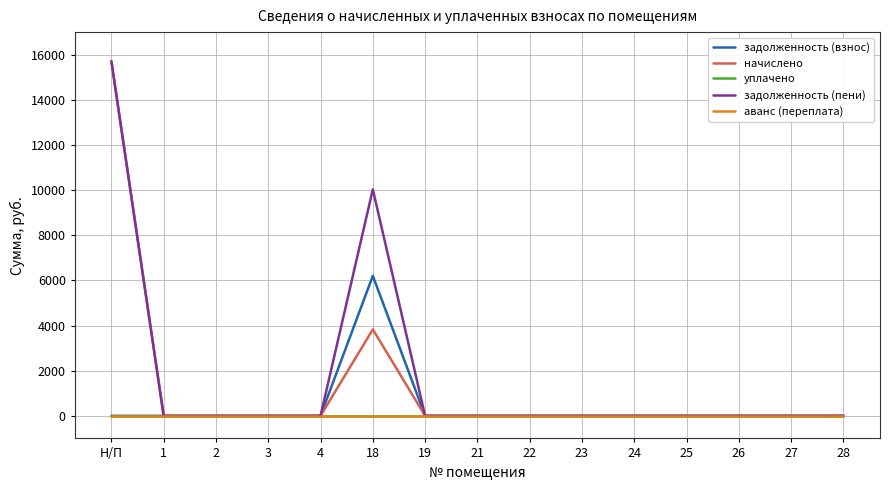

Reading left to right, what are all the values shown in this chart?

задолженность (взнос): 0.0	0.0	0.0	0.0	0.0	6203.6	0.0	0.0	0.0	0.0	0.0	0.0	0.0	0.0	0.0
начислено: 15711.2	0.0	0.0	0.0	0.0	3829.7	0.0	0.0	0.0	0.0	0.0	0.0	0.0	0.0	0.0
уплачено: 0.0	0.0	0.0	0.0	0.0	0.0	0.0	0.0	0.0	0.0	0.0	0.0	0.0	0.0	0.0
задолженность (пени): 15711.2	0.0	0.0	0.0	0.0	10033.3	0.0	0.0	0.0	0.0	0.0	0.0	0.0	0.0	0.0
аванс (переплата): 0.0	0.0	0.0	0.0	0.0	0.0	0.0	0.0	0.0	0.0	0.0	0.0	0.0	0.0	0.0